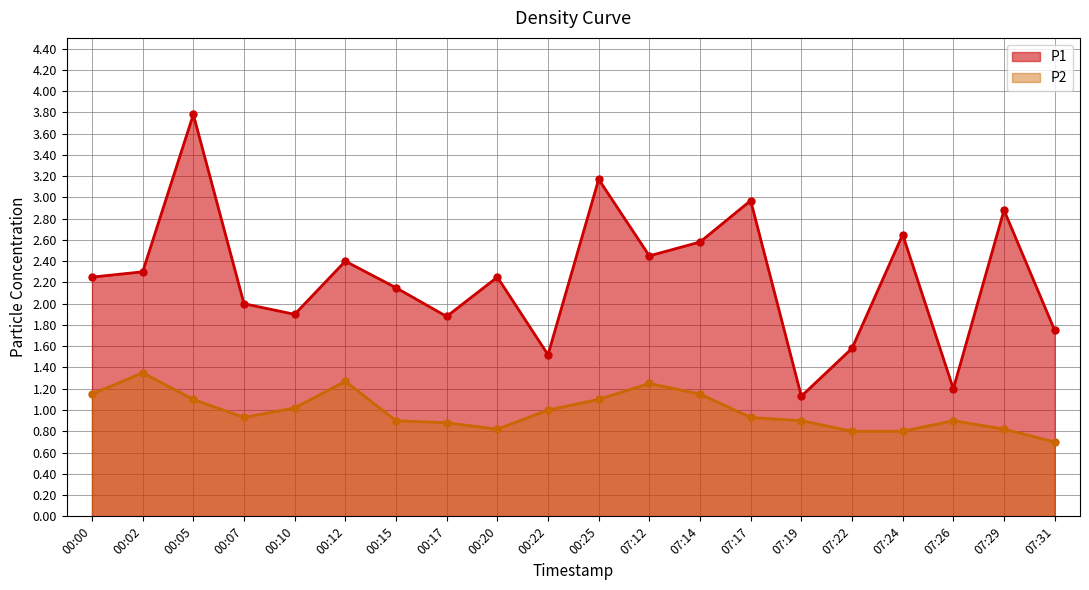

What is the total value across all series at 07:17?

3.9